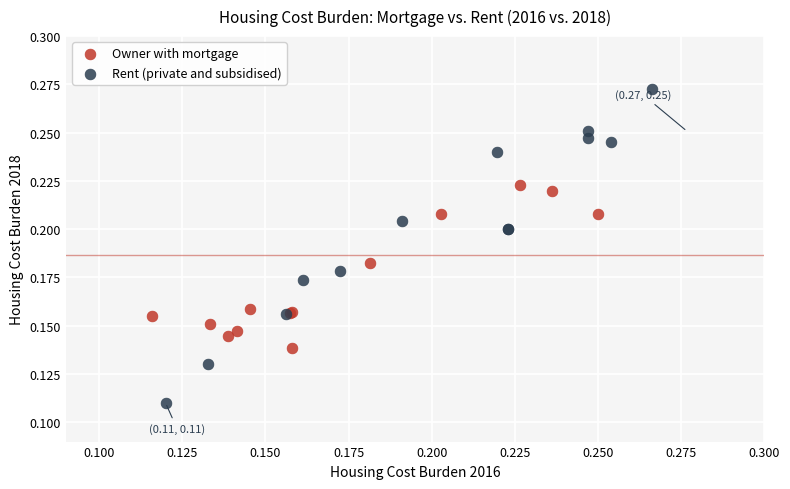

Which series has the largest Y range (max minus min)?

Rent (private and subsidised)